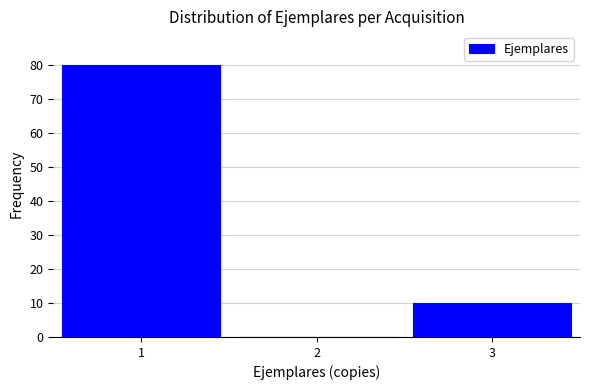

Reading left to right, transcribe this chart: for each bar, give the range it covers on the x-axis and its height. The values are not printed on the chart, so give them approximately, as read against the axis.

0.5 to 1.5: 80
1.5 to 2.5: 0
2.5 to 3.5: 10